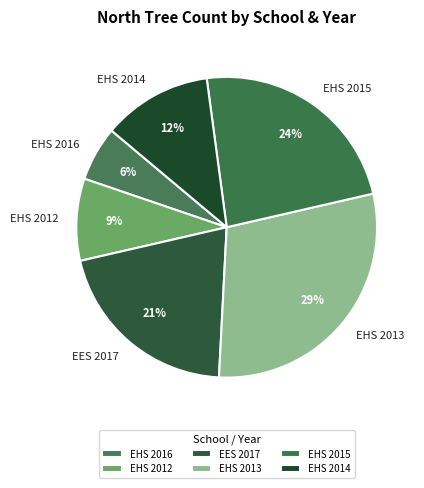

To the nearest percent, what is the combined percentage of EHS 2012 and EHS 2013?

38%